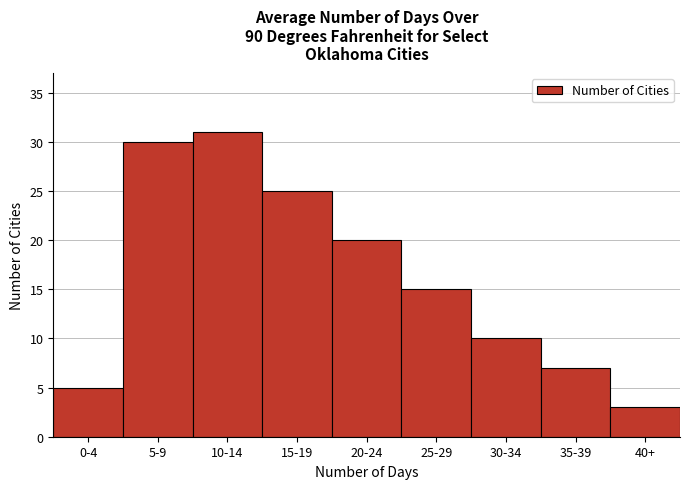

Reading right to left, list all the values displayed in this chart.

40+=3	35-39=7	30-34=10	25-29=15	20-24=20	15-19=25	10-14=31	5-9=30	0-4=5